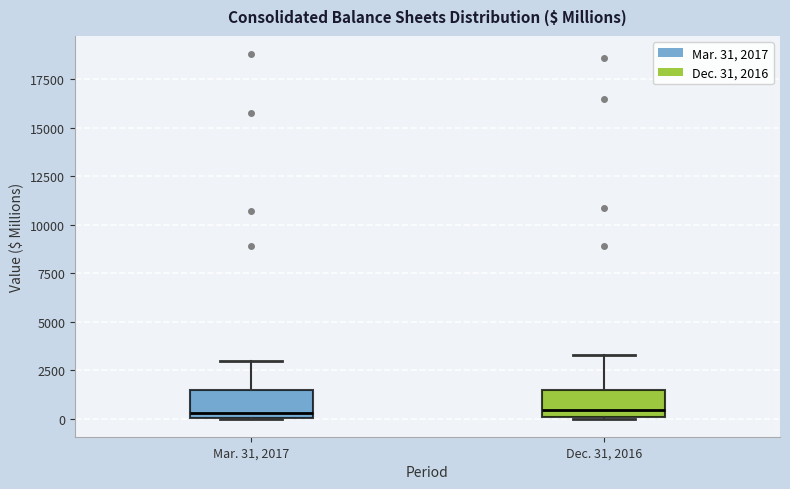

Reading left to right, transcribe this box plot: for each box, give where its median line is, the range the box spans, and where its two whiskers end, as read against the y-axis. The values are not printed on the chart, so give them approximately, as read against the axis.

Mar. 31, 2017: median 500, box 0 to 1500, whiskers 0 to 3000
Dec. 31, 2016: median 500, box 0 to 1500, whiskers 0 to 3500